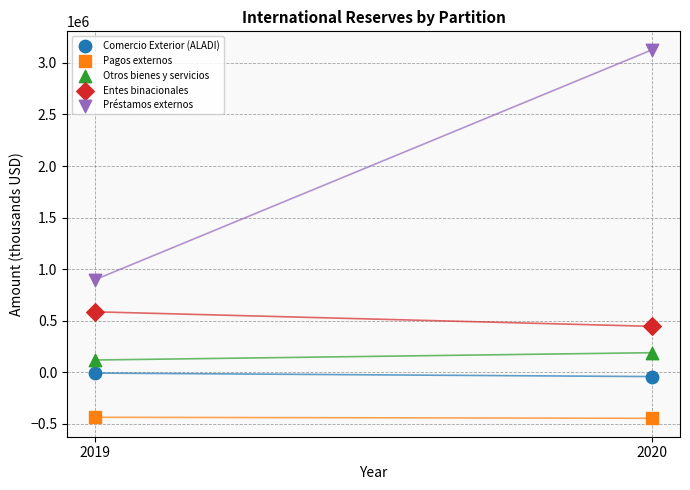

Across all series, what Y value is closest to 1340182?

896290.0